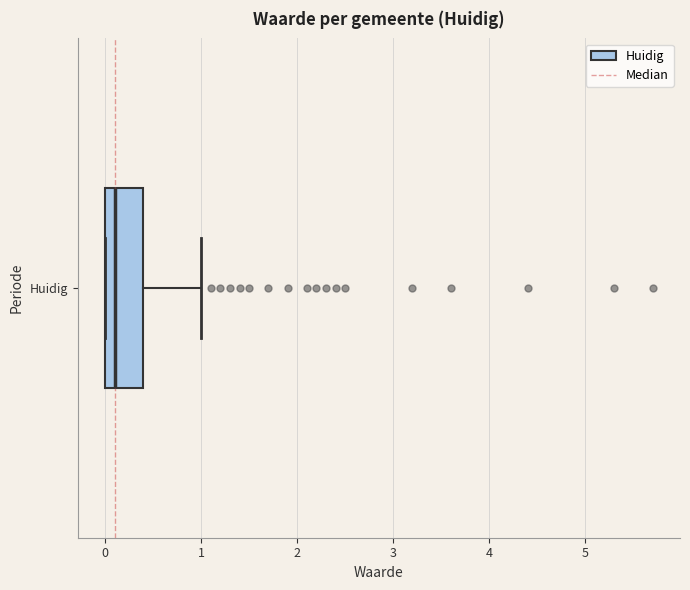

Where does the median line of the box for Huidig sit on the x-axis? The values are not printed on the chart, so give them approximately, as read against the axis.

0.1